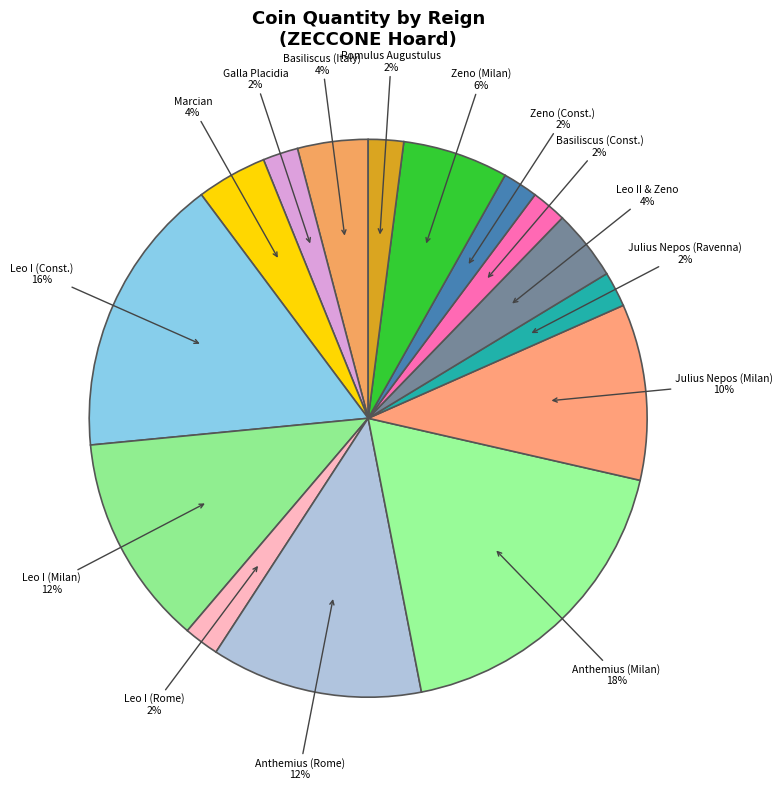

What is the ratio of the value at Zeno (Const.) to the value at Galla Placidia?

1.0